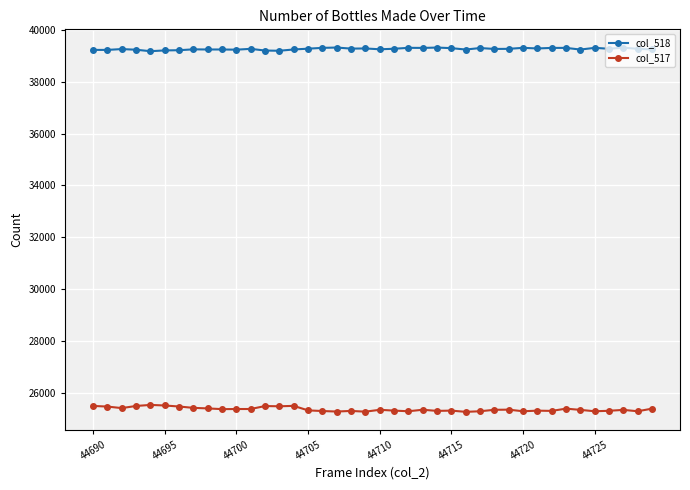

What is the minimum value shown in the chart?

25258